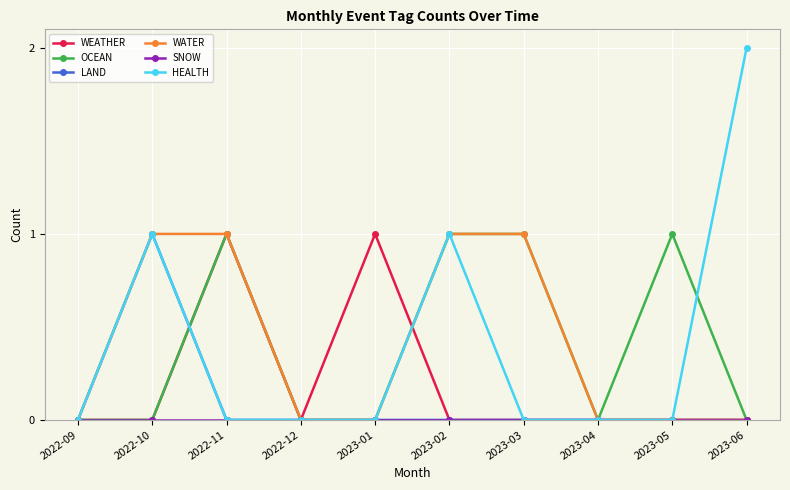

Which series has the largest range (max minus min)?

HEALTH